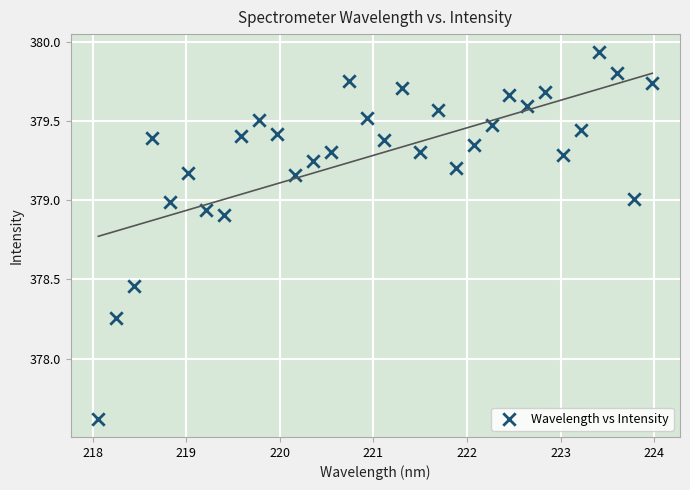

What is the range of Y values (max minus min)?

2.3